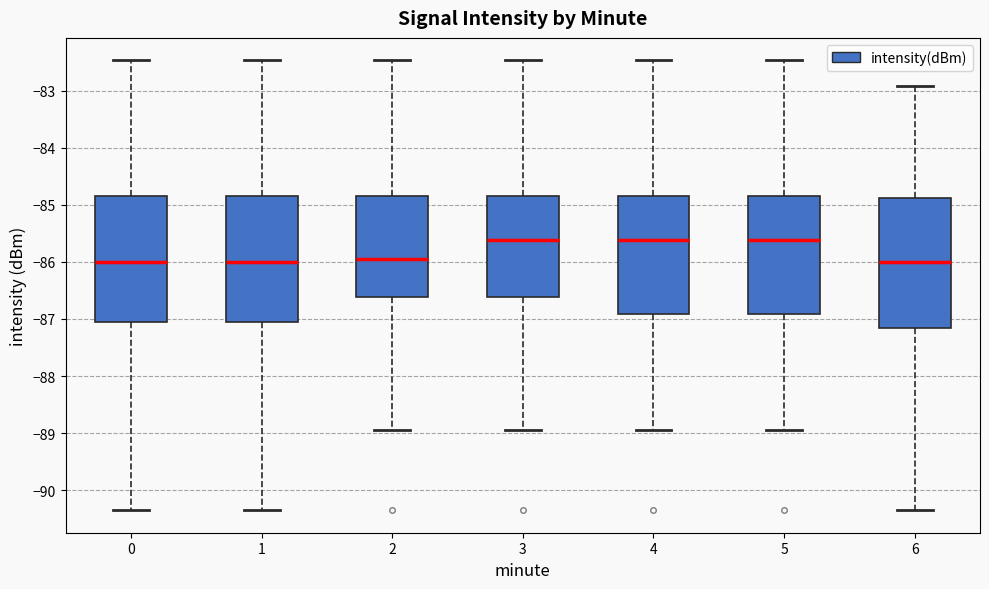

Reading left to right, read every box against the y-axis: the position of its median line, the range the box covers, and the ends of its whiskers. The values are not printed on the chart, so give them approximately, as read against the axis.

0: median -86.0, box -87.1 to -84.8, whiskers -90.3 to -82.5
1: median -86.0, box -87.1 to -84.8, whiskers -90.3 to -82.5
2: median -85.9, box -86.6 to -84.8, whiskers -88.9 to -82.5
3: median -85.6, box -86.6 to -84.8, whiskers -88.9 to -82.5
4: median -85.6, box -86.9 to -84.8, whiskers -88.9 to -82.5
5: median -85.6, box -86.9 to -84.8, whiskers -88.9 to -82.5
6: median -86.0, box -87.2 to -84.9, whiskers -90.3 to -82.9